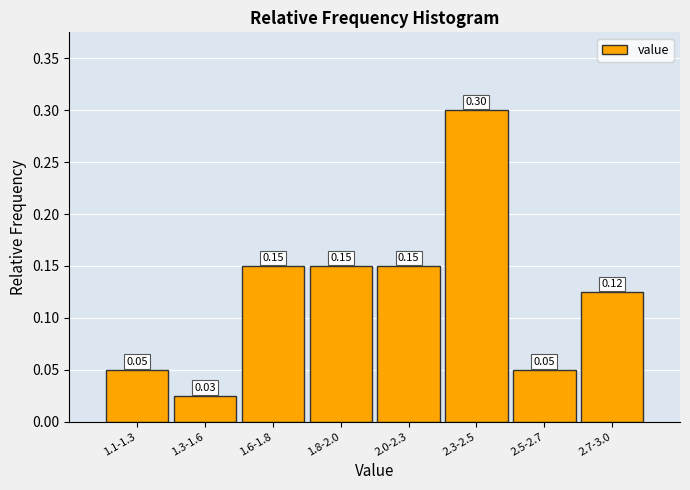

Between 1.8-2.0 and 2.5-2.7, which is larger?

1.8-2.0